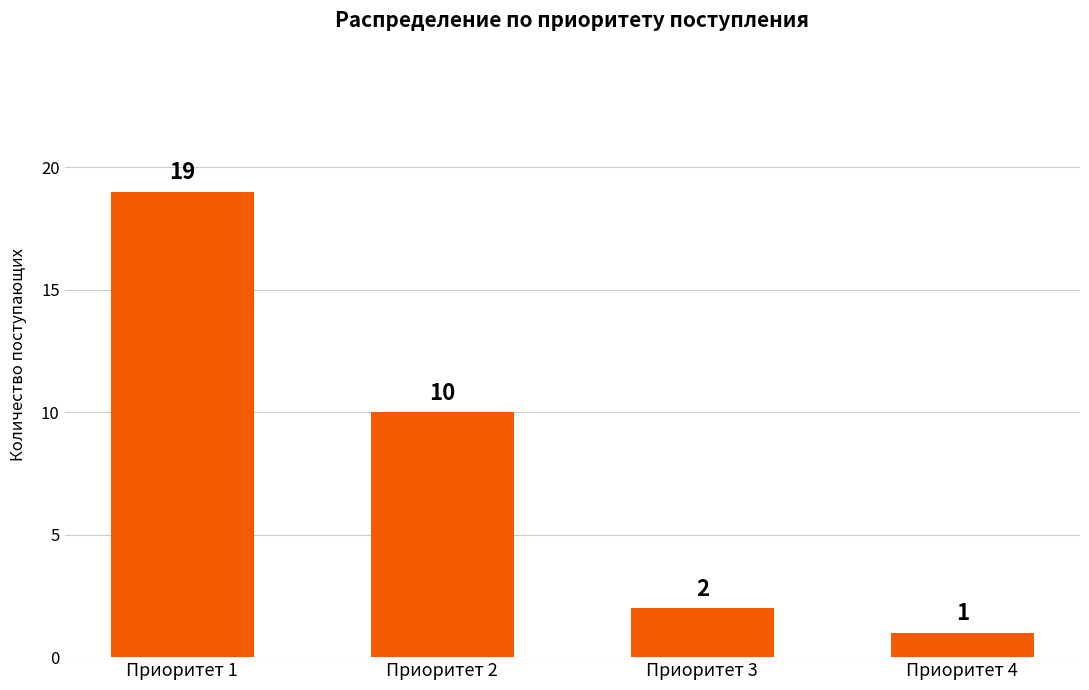

What is the average value?

8